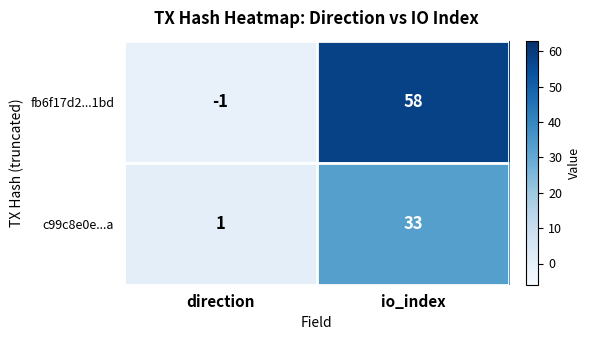

Reading left to right, what are all the values shown in this chart?

fb6f17d2...1bd: -1	58
c99c8e0e...a: 1	33